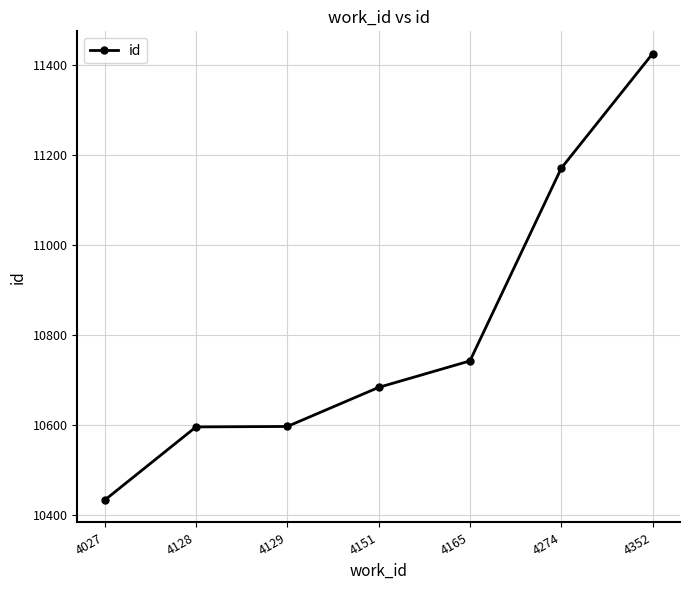

What is the change in value from 4027 to 4352?

+994